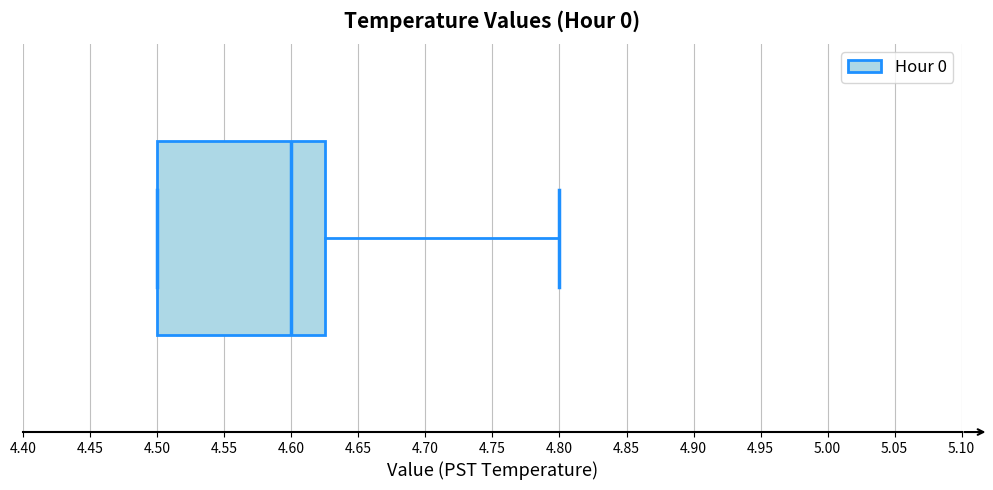

Read this box plot against the x-axis: the position of the median line, the range covered by the box, and the ends of both whiskers. The values are not printed on the chart, so give them approximately, as read against the axis.

median 4.600, box 4.500 to 4.625, whiskers 4.500 to 4.800